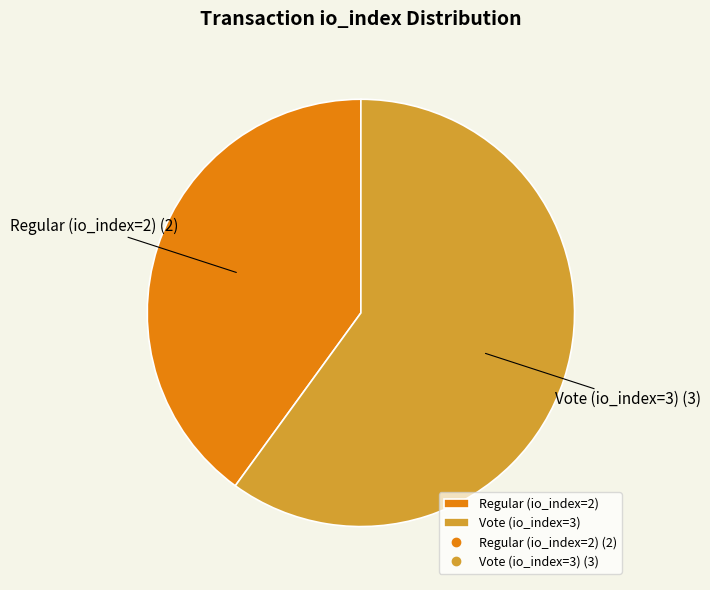

Does Regular (io_index=2) account for over 50% of the chart?

No